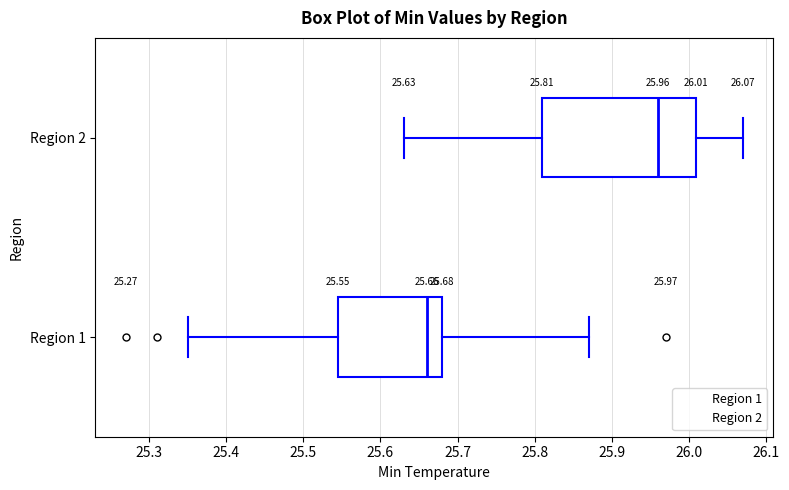

Which box is the widest, from its left edge to its right edge?

Region 2